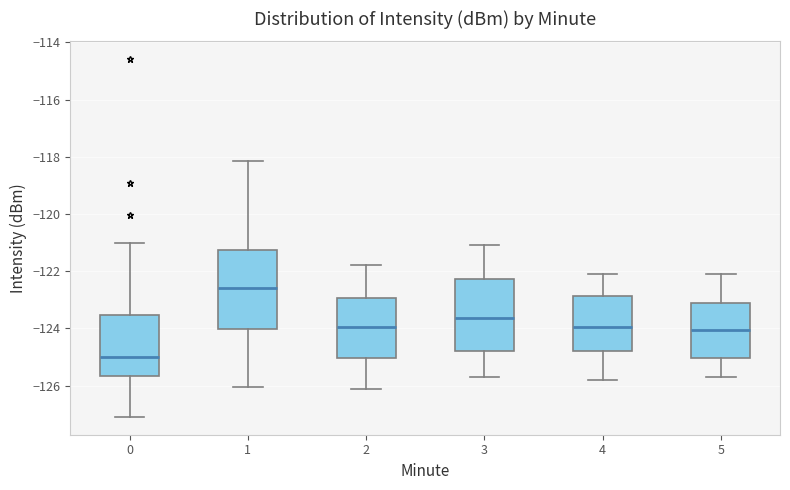

Which box has the lowest median line?

0